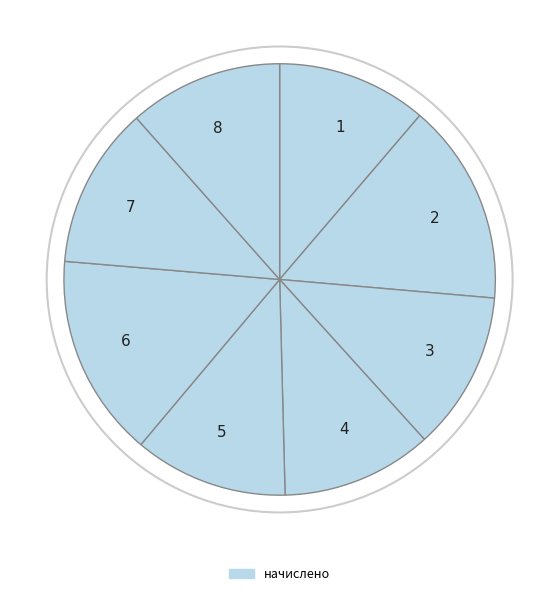

Is it true that 8 is 4% of the pie?

False